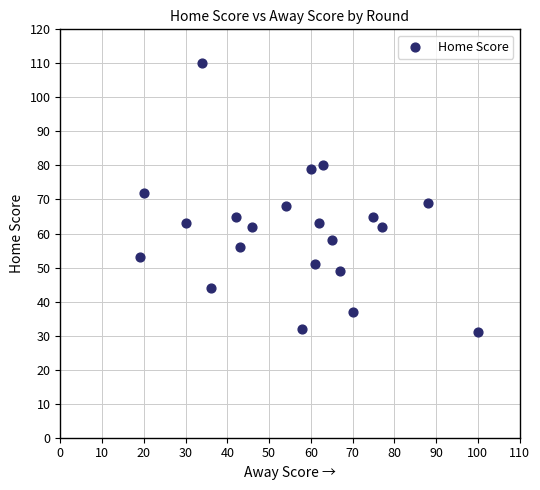

What is the range of X values (max minus min)?

81